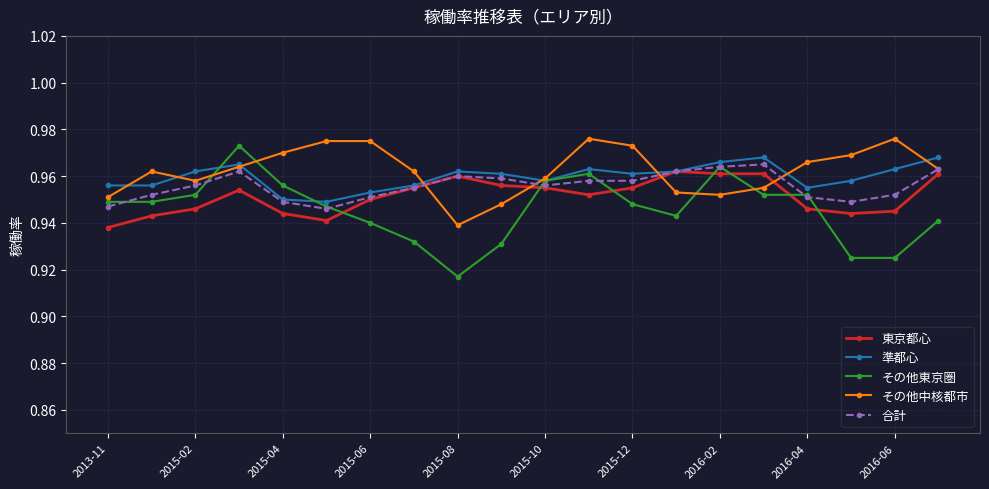

After their last crossing, which series has the higher values: その他東京圏 or その他中核都市?

その他中核都市